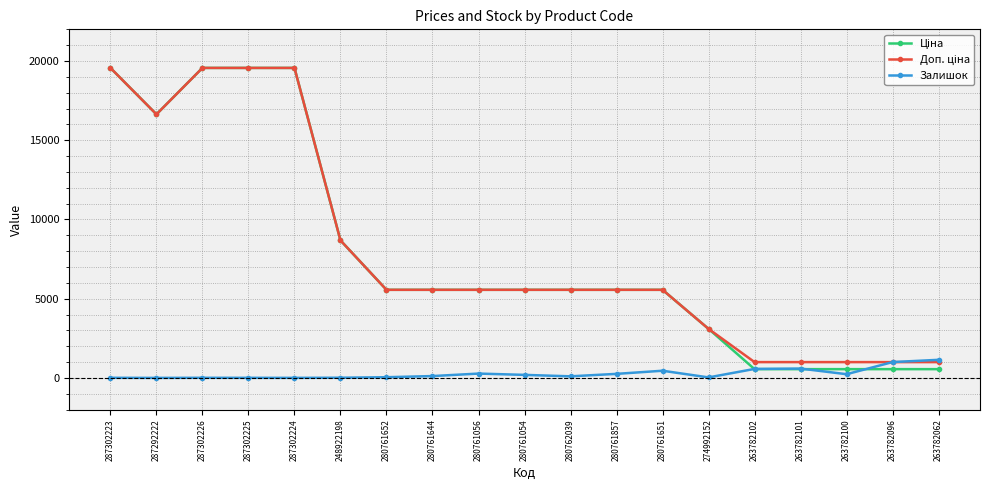

True or false: Залишок has more than 0 points higher than both neighbors.

True